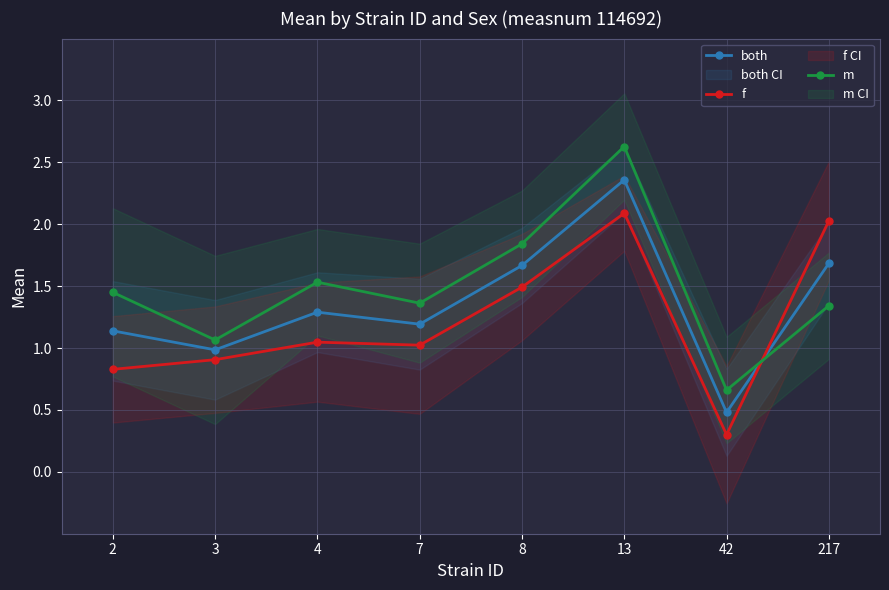

Read the both value at 13.

2.4